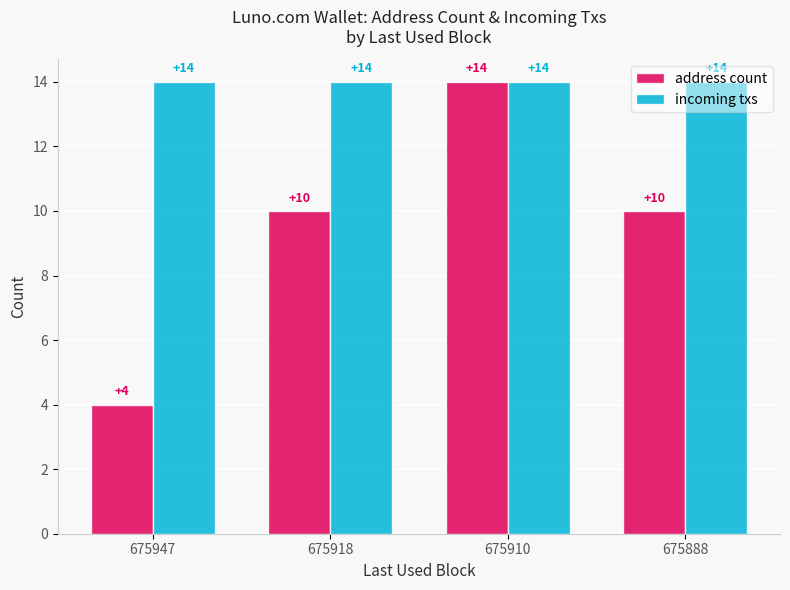

Is it true that address count equals 5 at 675947?

False